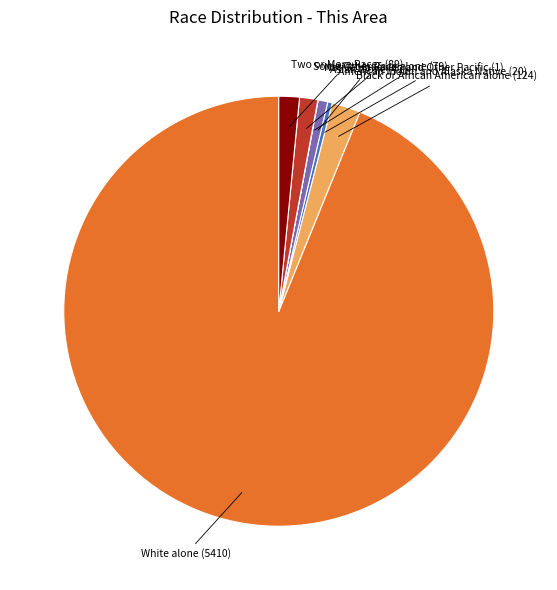

Is there a majority slice in this chart?

Yes